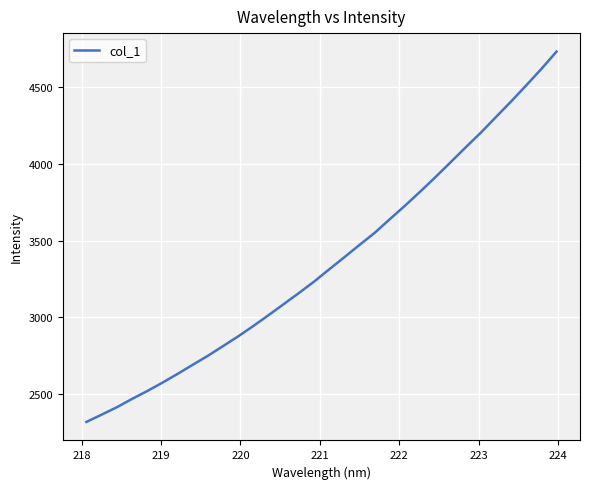

What is the maximum value shown in the chart?

4733.2